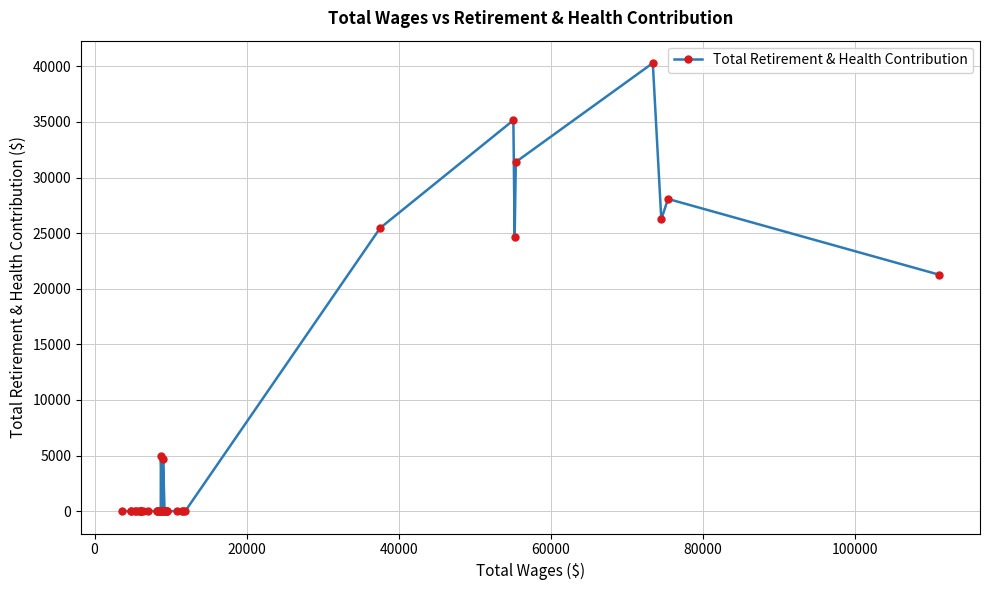

Reading left to right, extract all data points from this chart.

0	0	0	0	0	0	0	0	0	0	0	0	0	0	0	0	0	0	4933	0	0	4695	0	0	0	0	0	0	0	0	0	0	25467	35158	24628	31402	40300	26246	28079	21263